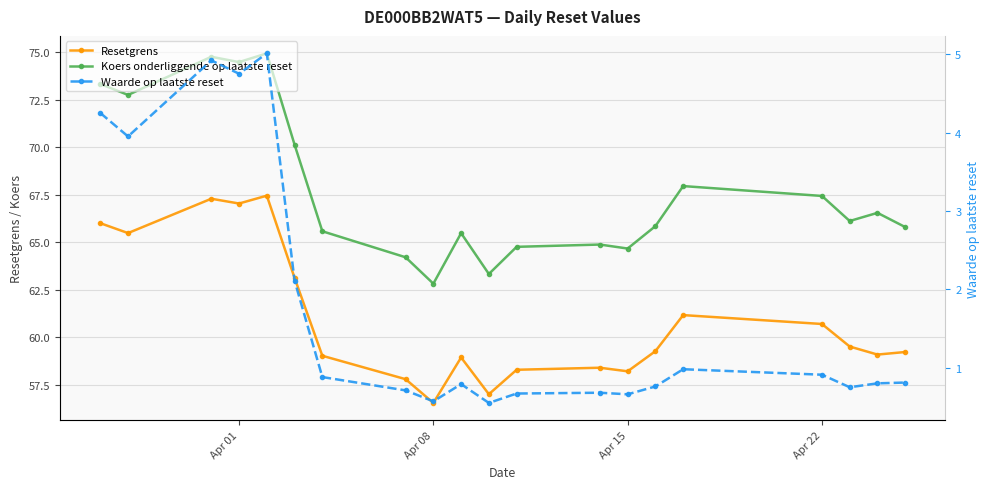

True or false: Resetgrens and Waarde op laatste reset intersect in this chart.

False